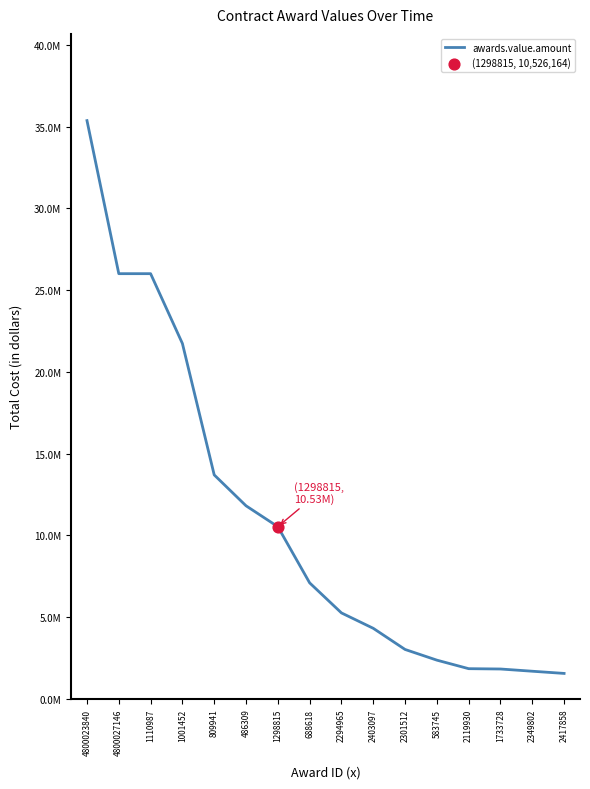

Between 2403097 and 1298815, which is larger?

1298815